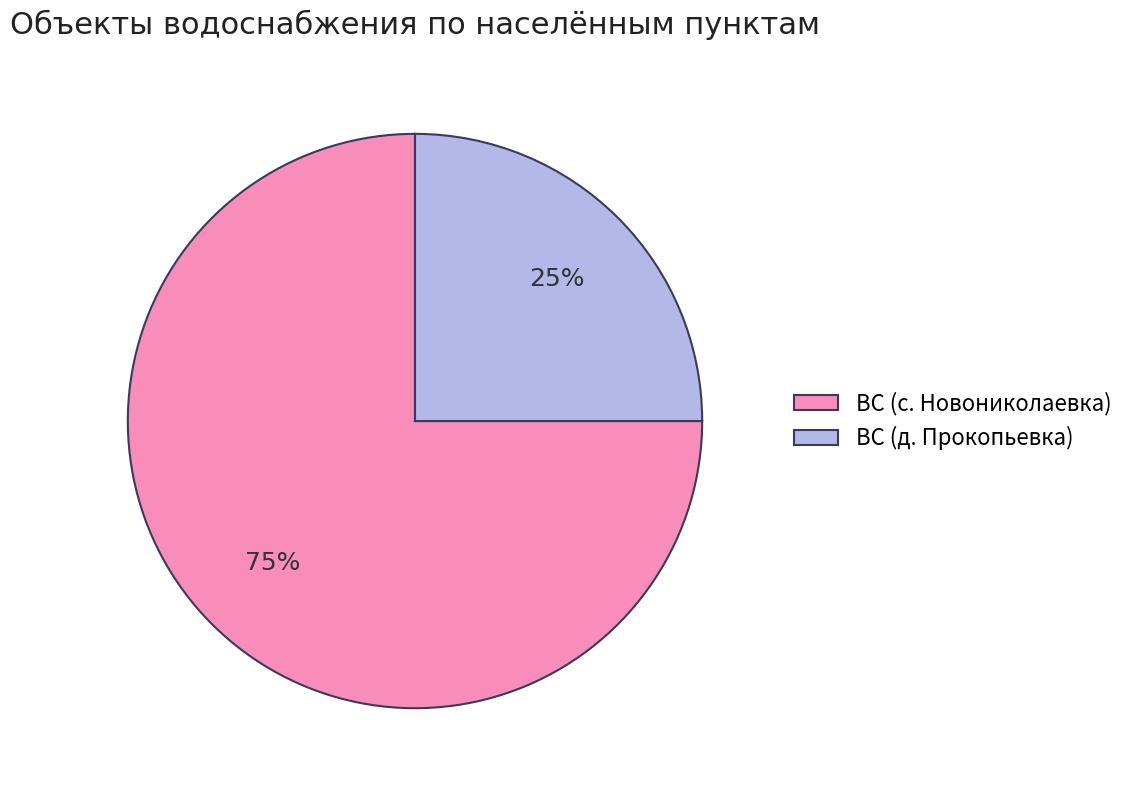

To the nearest percent, what is the combined percentage of ВС (с. Новониколаевка) and ВС (д. Прокопьевка)?

100%